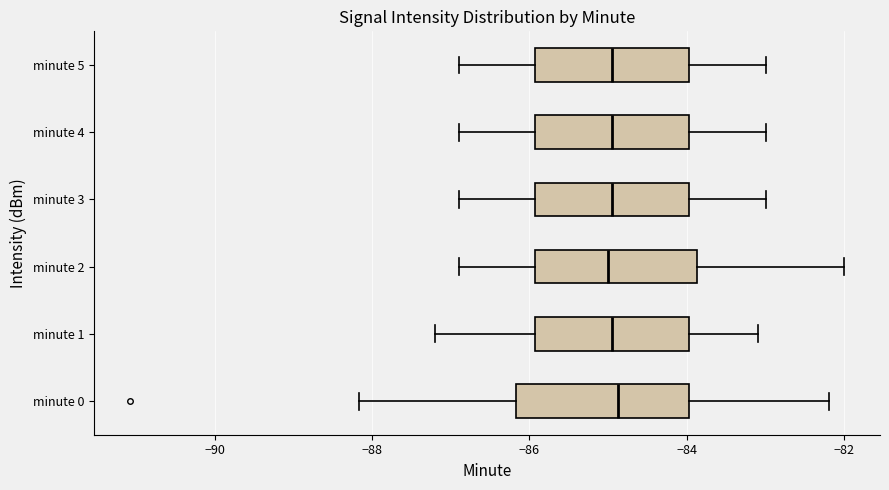

Reading bottom to top, read every box against the x-axis: the position of its median line, the range the box covers, and the ends of its whiskers. The values are not printed on the chart, so give them approximately, as read against the axis.

minute 0: median -84.8, box -86.2 to -84.0, whiskers -88.2 to -82.2
minute 1: median -85.0, box -86.0 to -84.0, whiskers -87.2 to -83.0
minute 2: median -85.0, box -86.0 to -83.8, whiskers -86.8 to -82.0
minute 3: median -85.0, box -86.0 to -84.0, whiskers -86.8 to -83.0
minute 4: median -85.0, box -86.0 to -84.0, whiskers -86.8 to -83.0
minute 5: median -85.0, box -86.0 to -84.0, whiskers -86.8 to -83.0